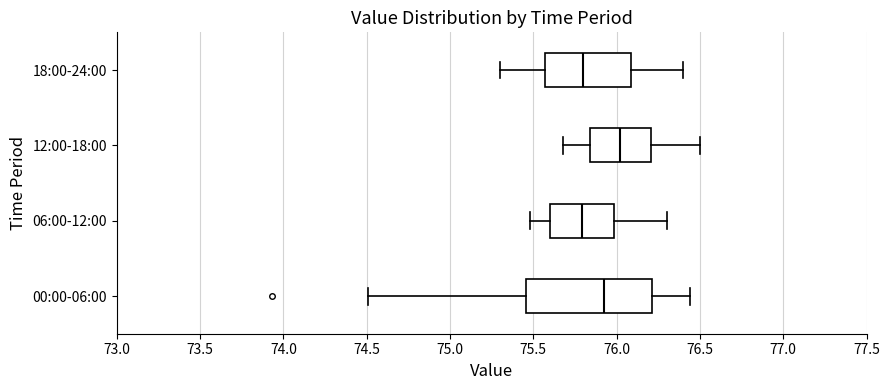

Which box is the widest, from its left edge to its right edge?

00:00-06:00